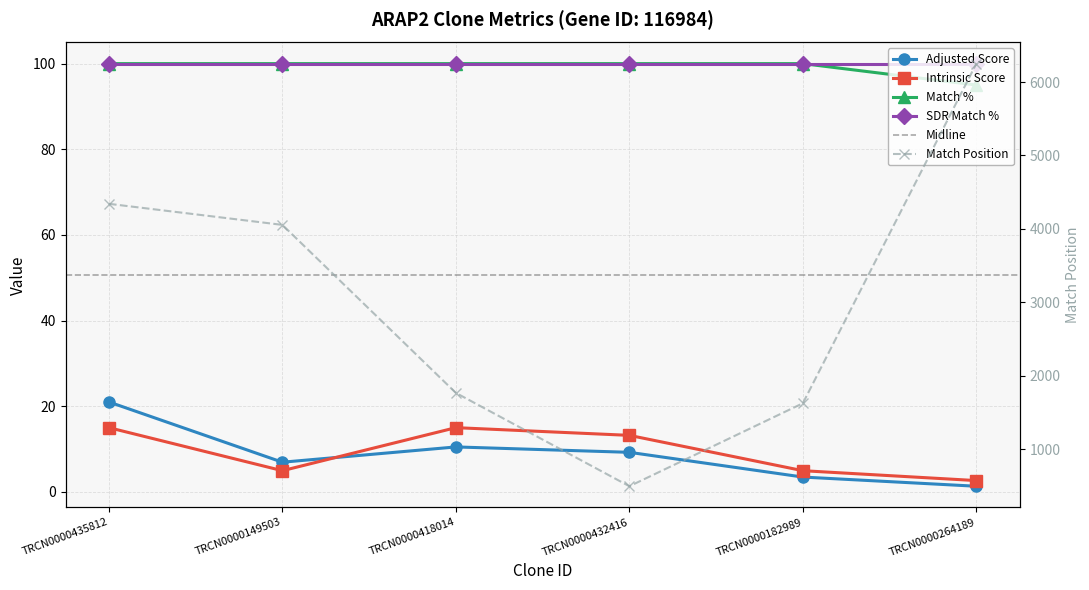

True or false: Match % has more than 1 points higher than both neighbors.

False